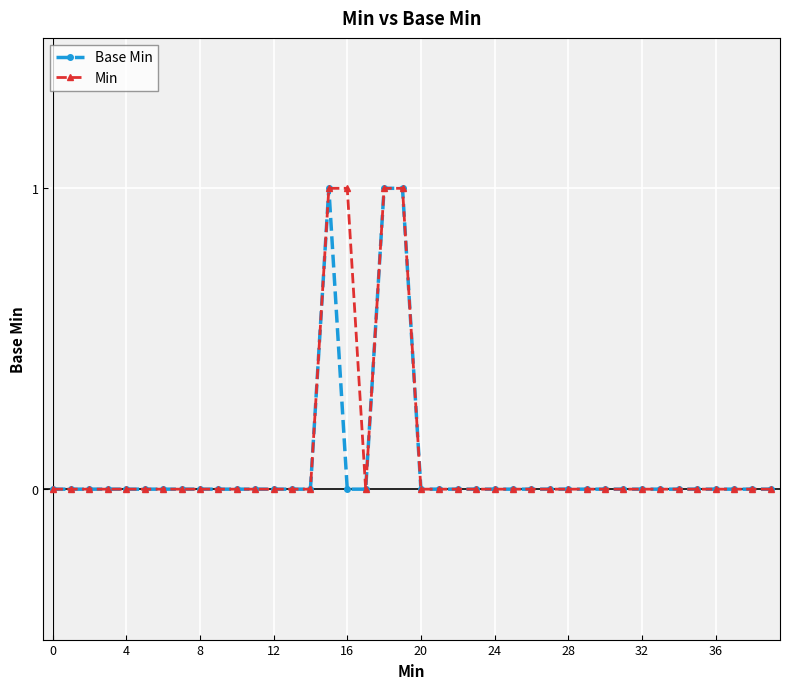

True or false: Base Min and Min intersect in this chart.

False